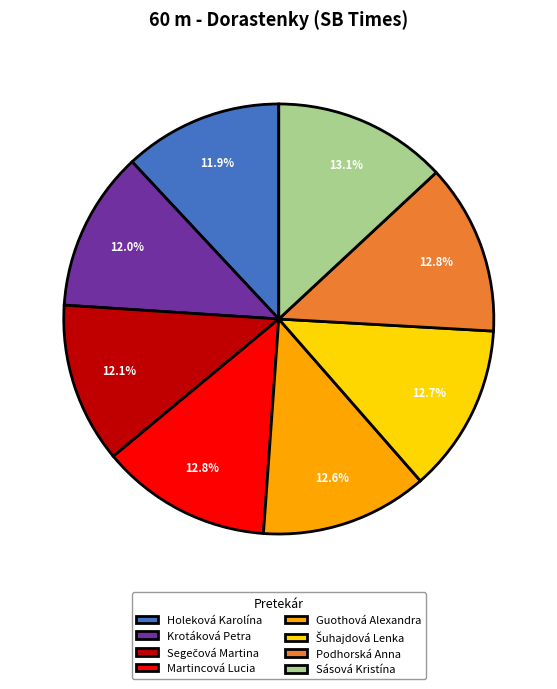

Is there a majority slice in this chart?

No